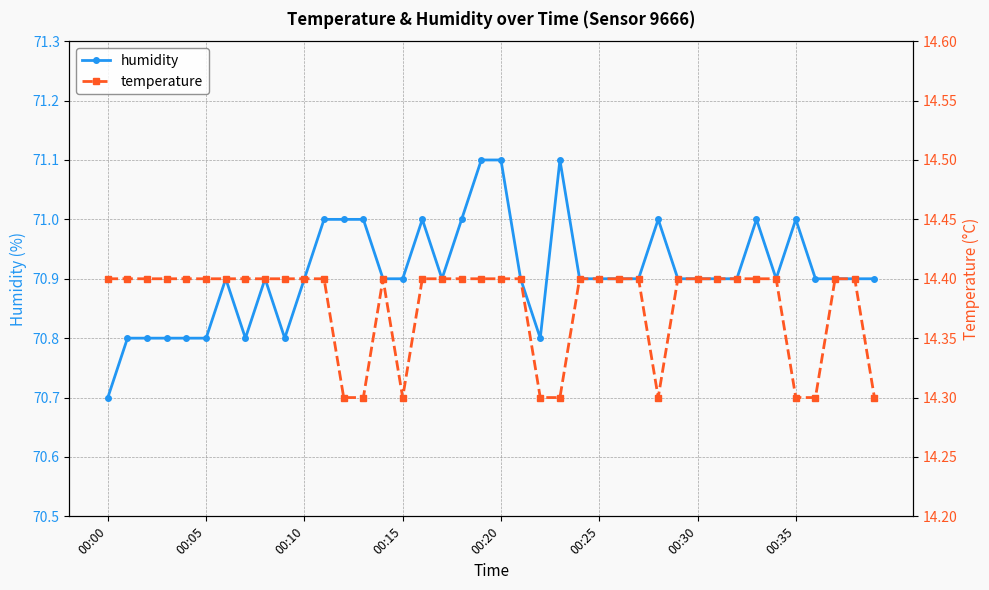

True or false: humidity has a value of 127.1 at 11.

False